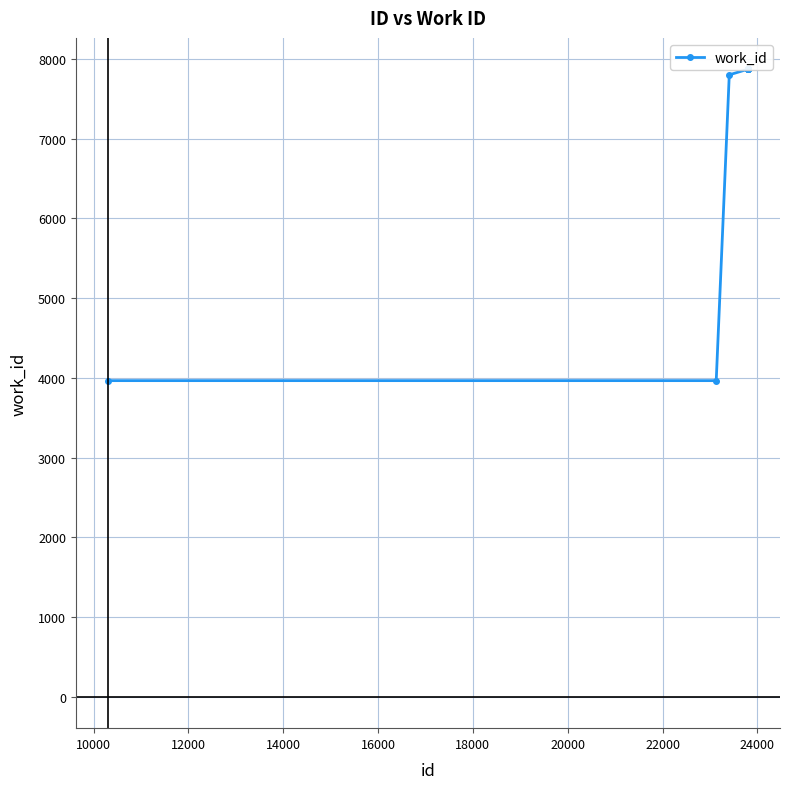

How many lines are shown in the chart?

1